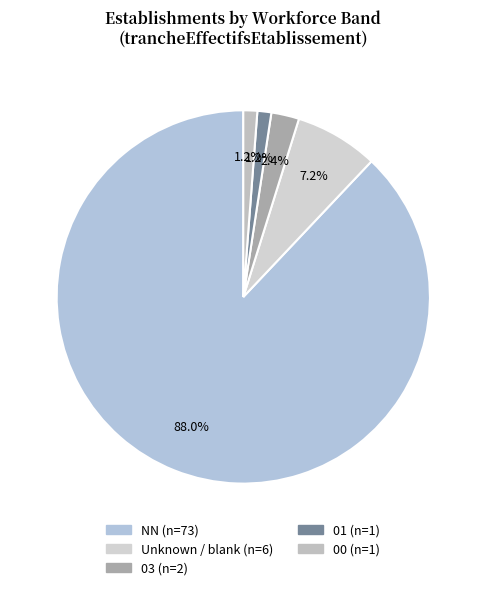

How many slices are in this pie chart?

5